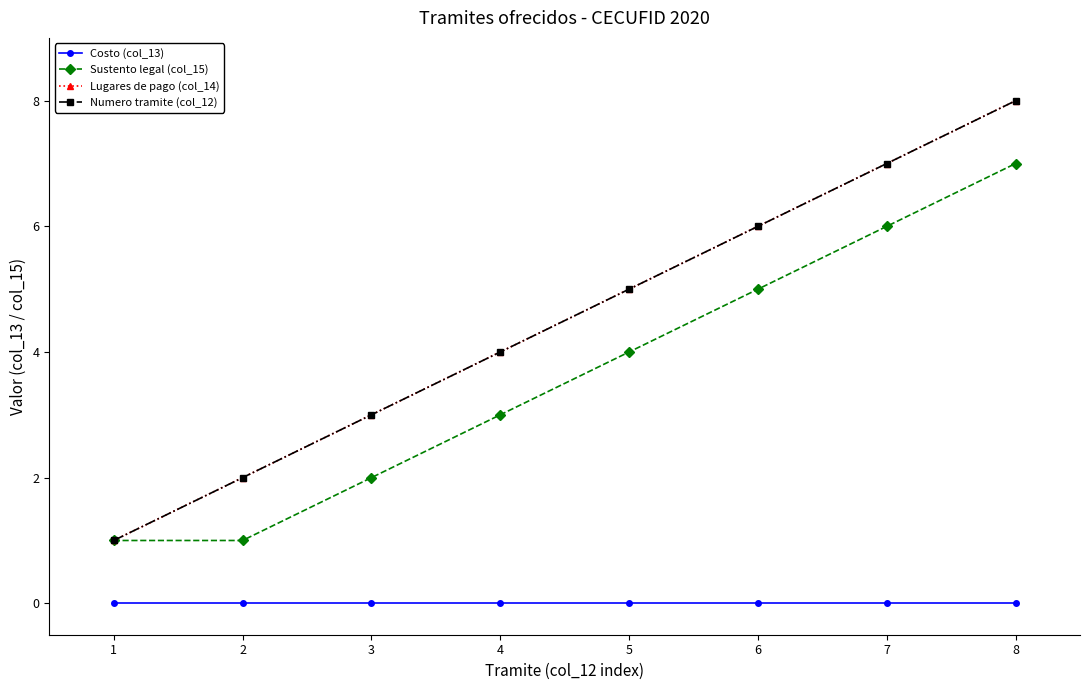

Which series changed the most between 3 and 8?

Sustento legal (col_15)